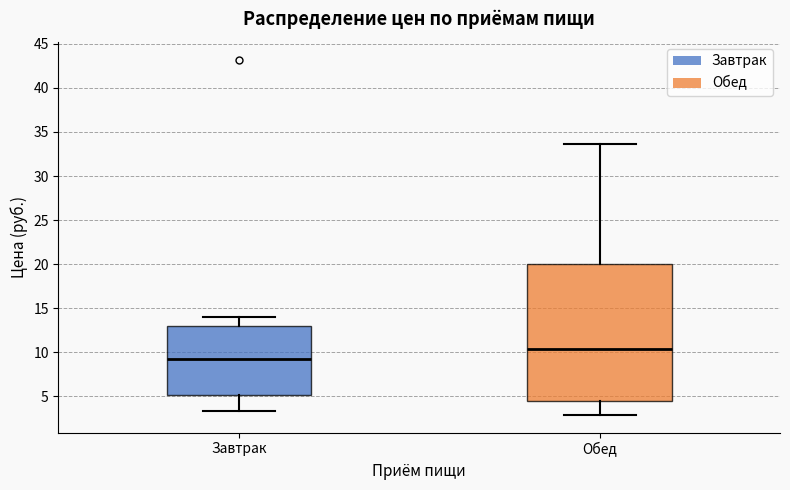

Which box's median line is the highest?

Обед